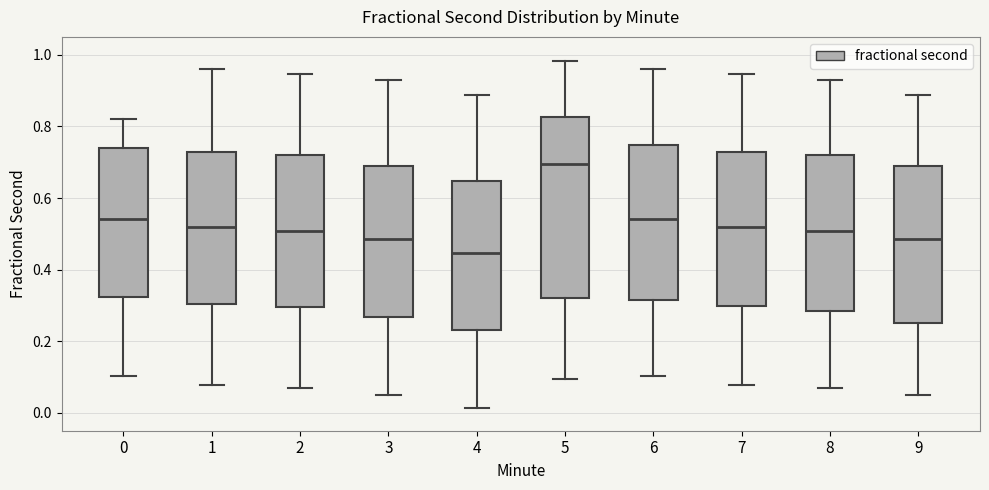

Where does the median line of the box at x = 3 sit on the y-axis? The values are not printed on the chart, so give them approximately, as read against the axis.

0.48